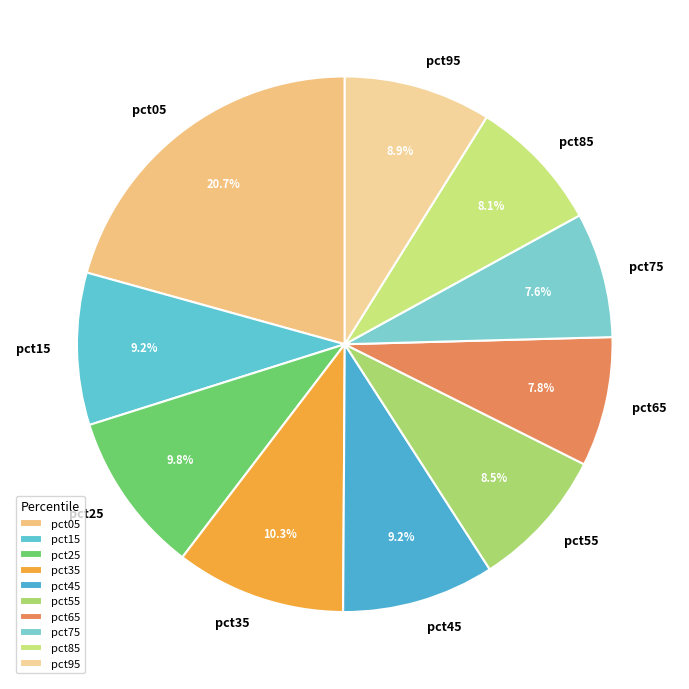

What percentage is the pct35 slice, to the nearest percent?

10%